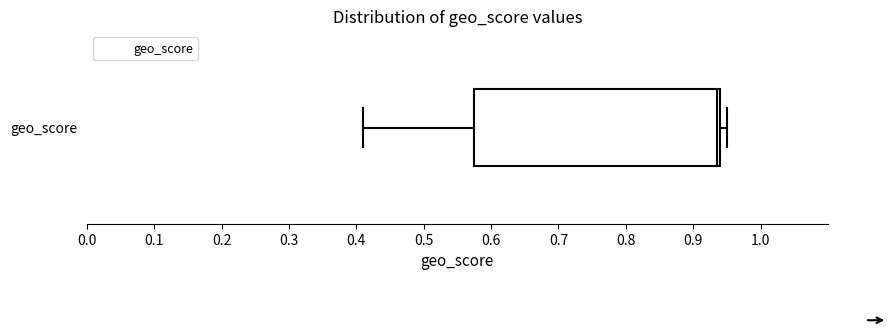

Where is the left edge of the box for geo_score on the x-axis? The values are not printed on the chart, so give them approximately, as read against the axis.

0.58